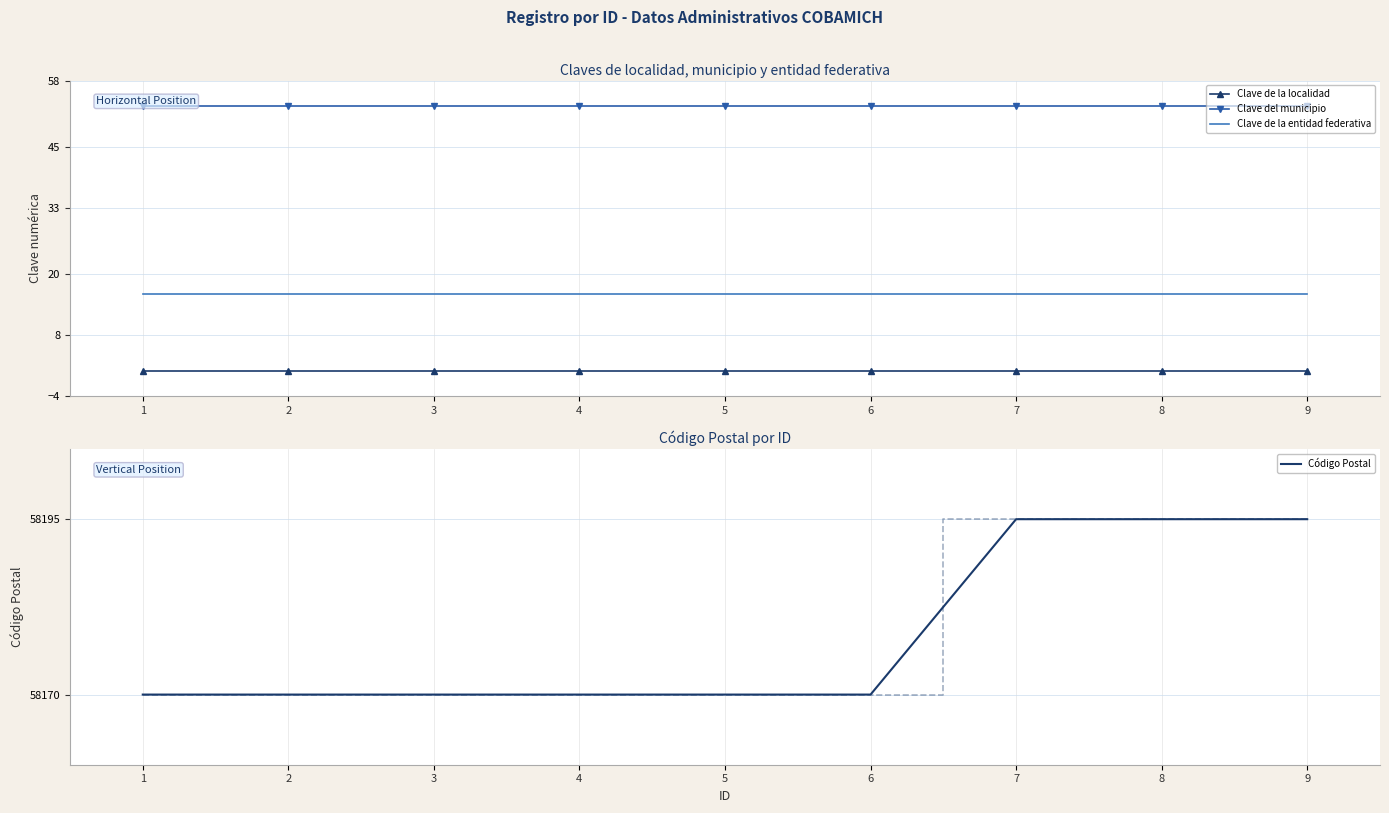

Which label corresponds to the largest value in the chart?

7